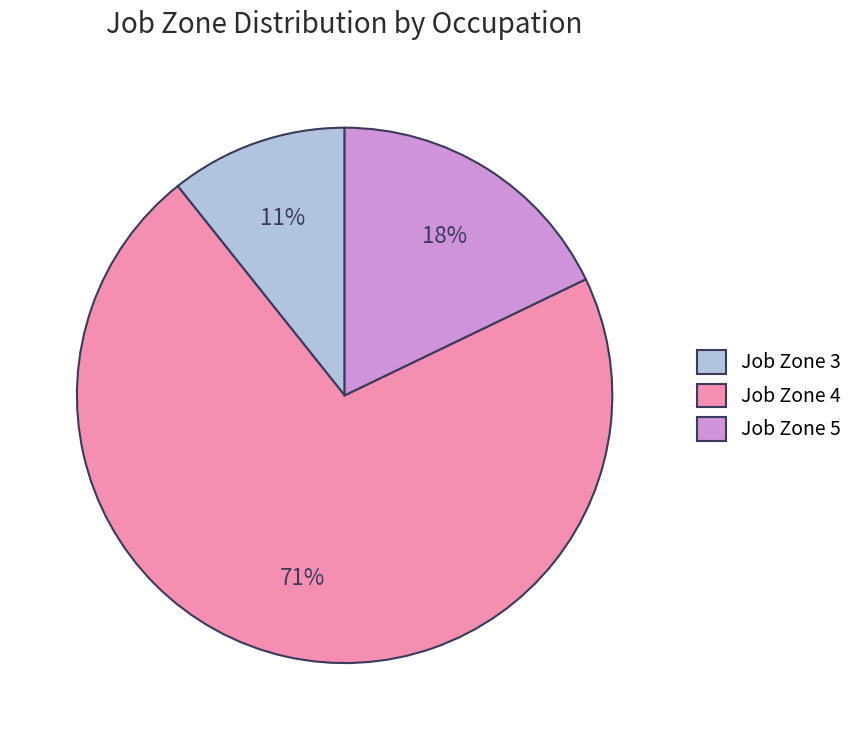

Is it true that Job Zone 4 is 71% of the pie?

True